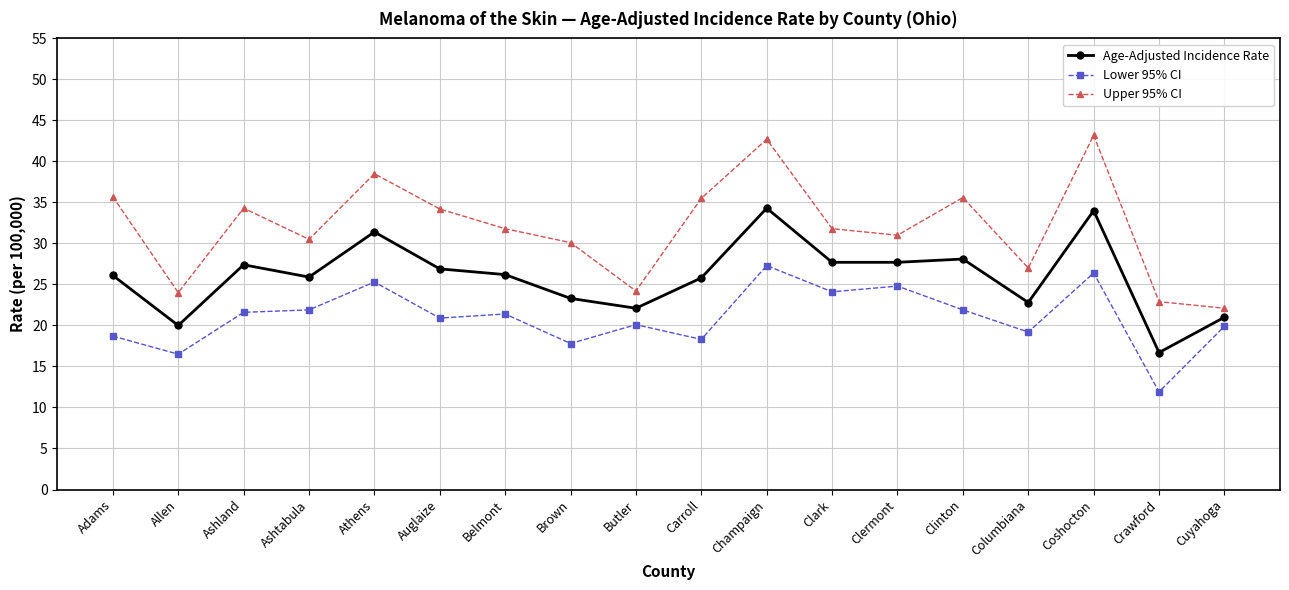

Which series has the largest total across all categories?

Upper 95% CI